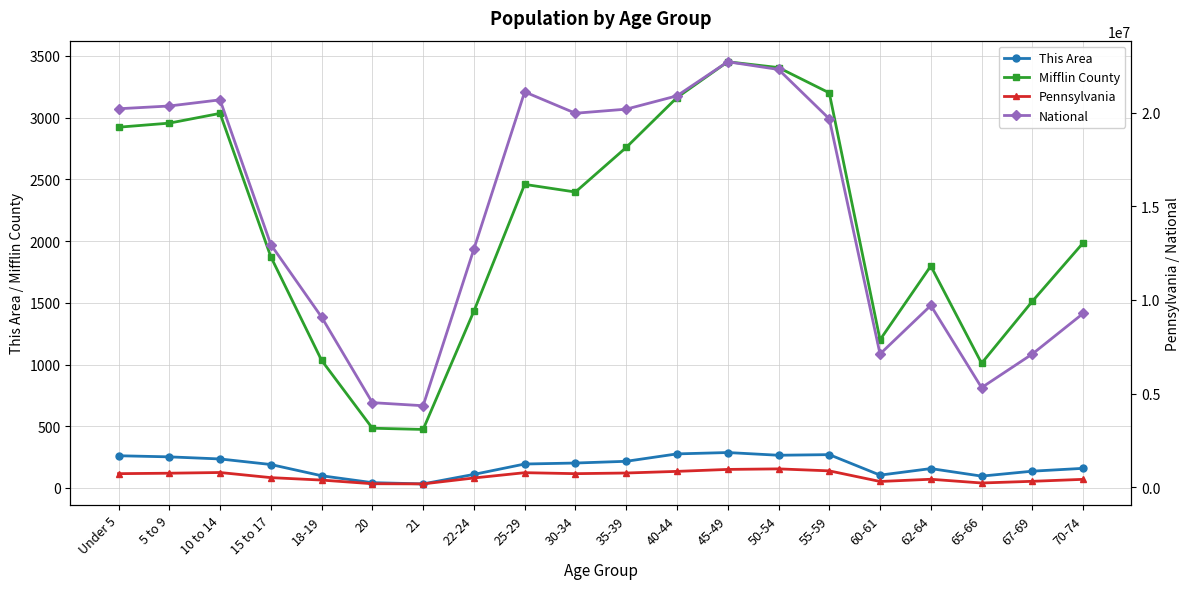

What is the maximum value for Mifflin County?

3452